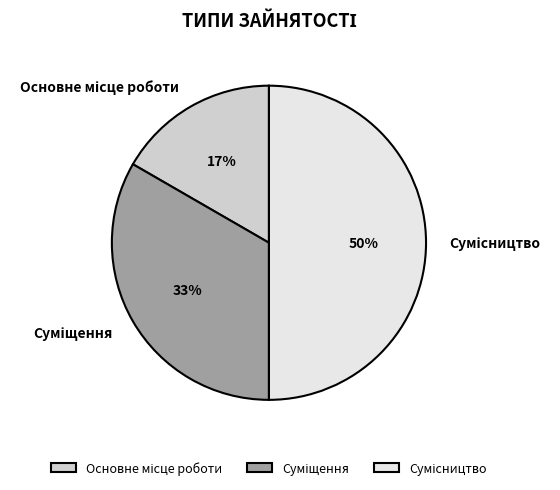

To the nearest percent, what is the difference between the largest and smallest slice percentages?

33%